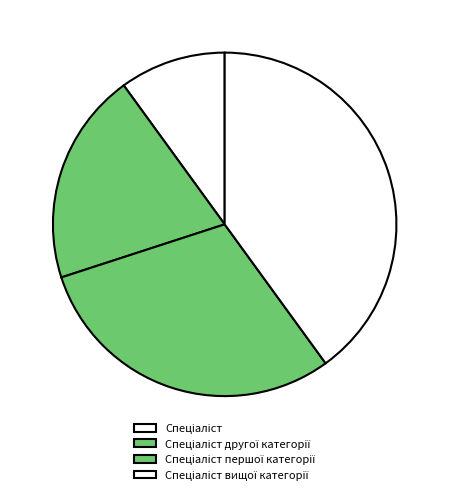

Is the sum of Спеціаліст першої категорії and Спеціаліст другої категорії greater than half?

No